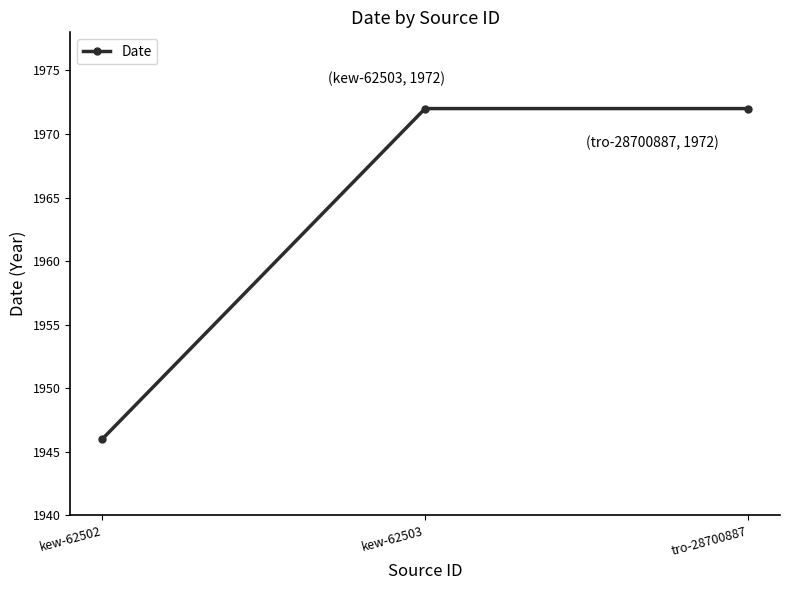

What is the label of the 3rd point from the right?

kew-62502